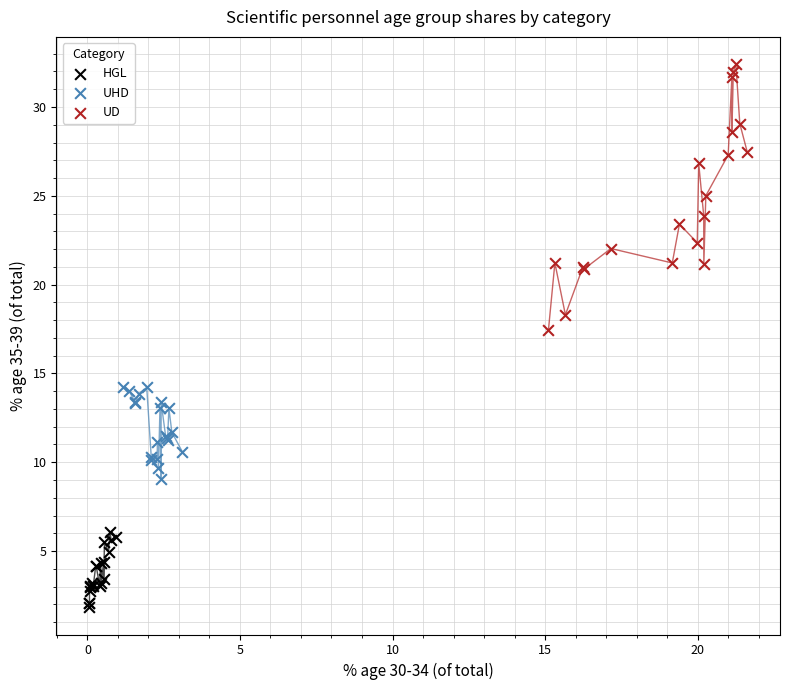

What are all the series names shown in the legend?

HGL, UHD, UD